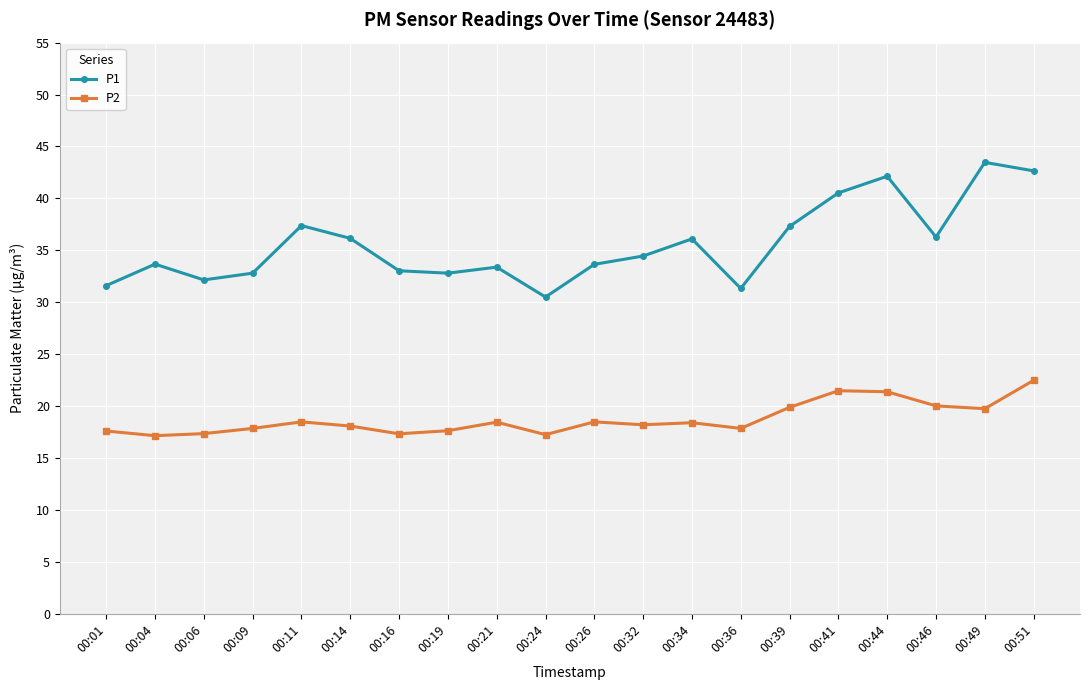

Which category has the highest value in the P1 series?

00:49